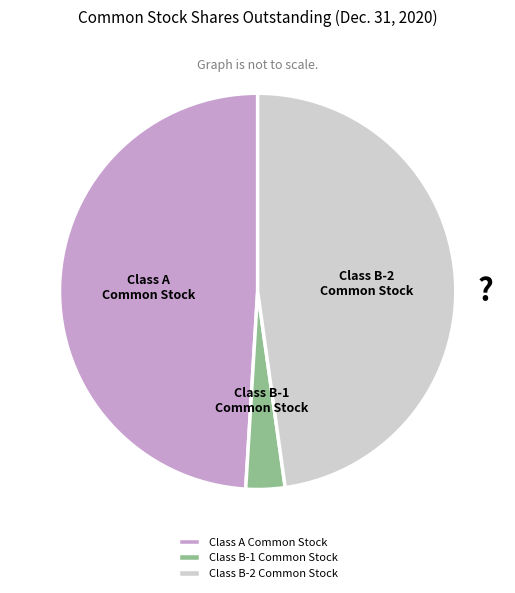

Approximately how many times larger is the value at Class B-2 Common Stock compared to Class A Common Stock?

1.0